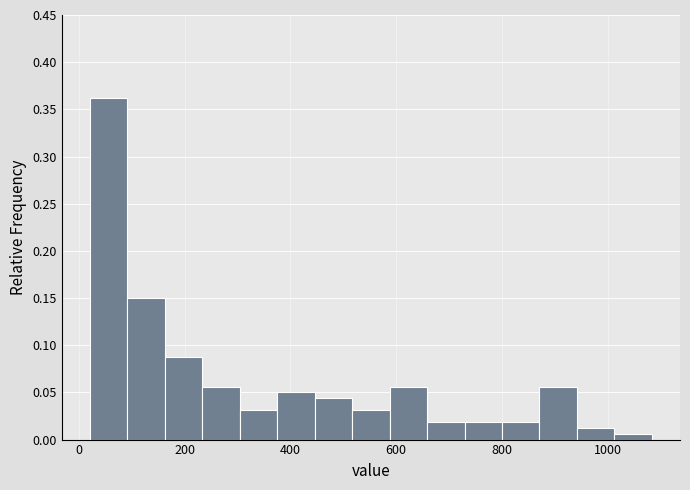

Around what value on the x-axis is the tallest bar? Give the approximate position of its centre, as read against the axis.

60